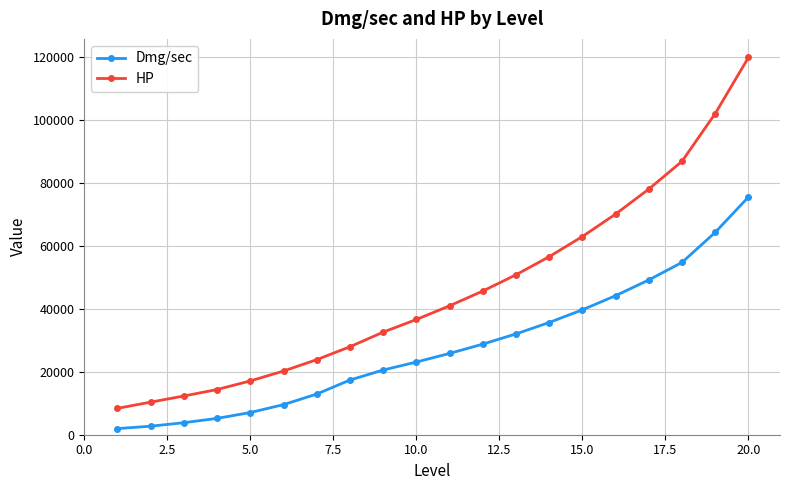

True or false: Dmg/sec and HP cross at least once.

False